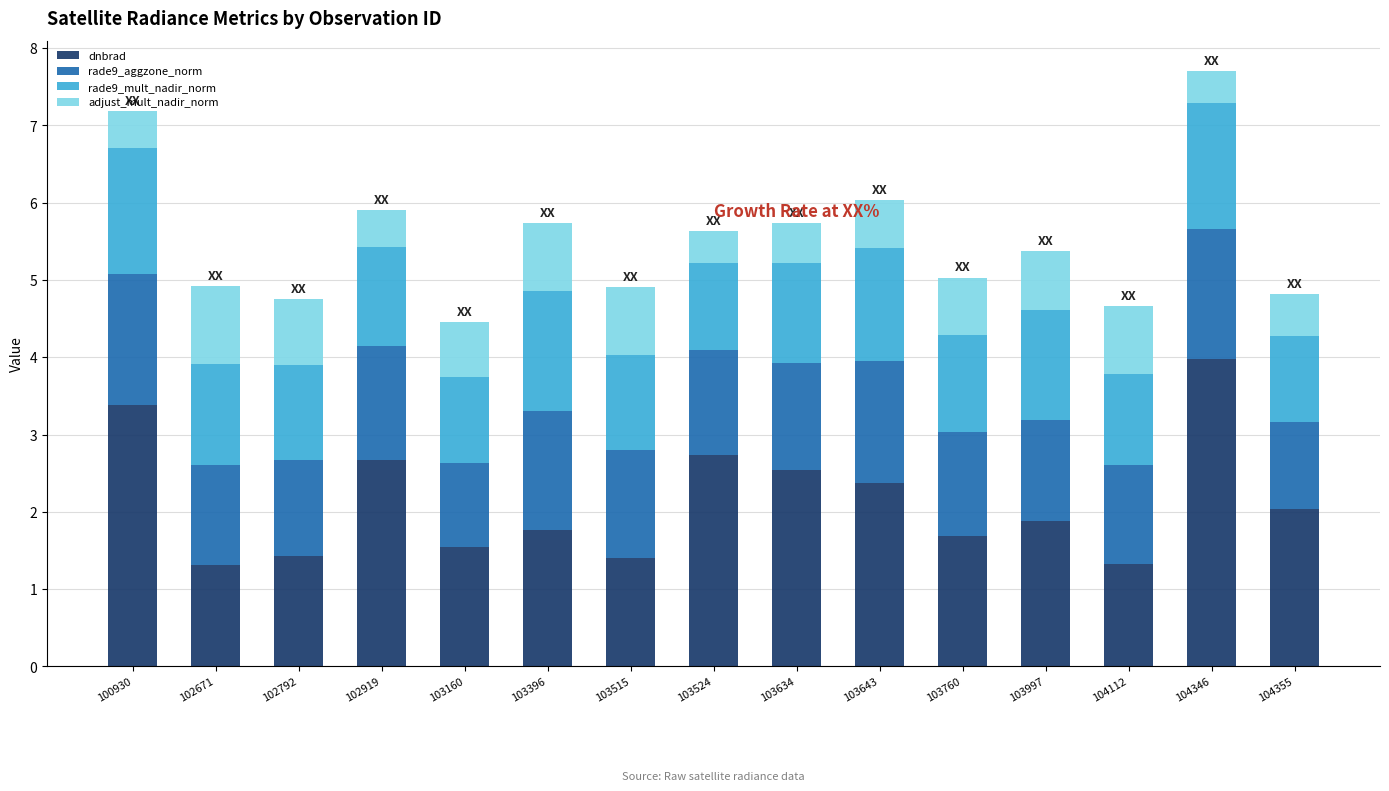

Read the dnbrad value at 103643.

2.4